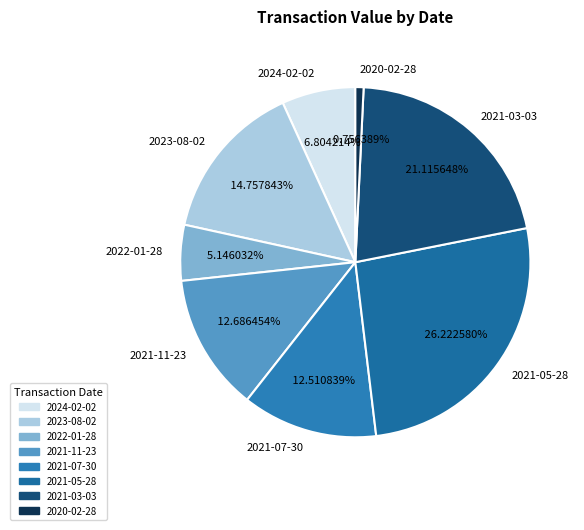

To the nearest percent, what is the difference between the 2020-02-28 and 2022-01-28 slice percentages?

4%